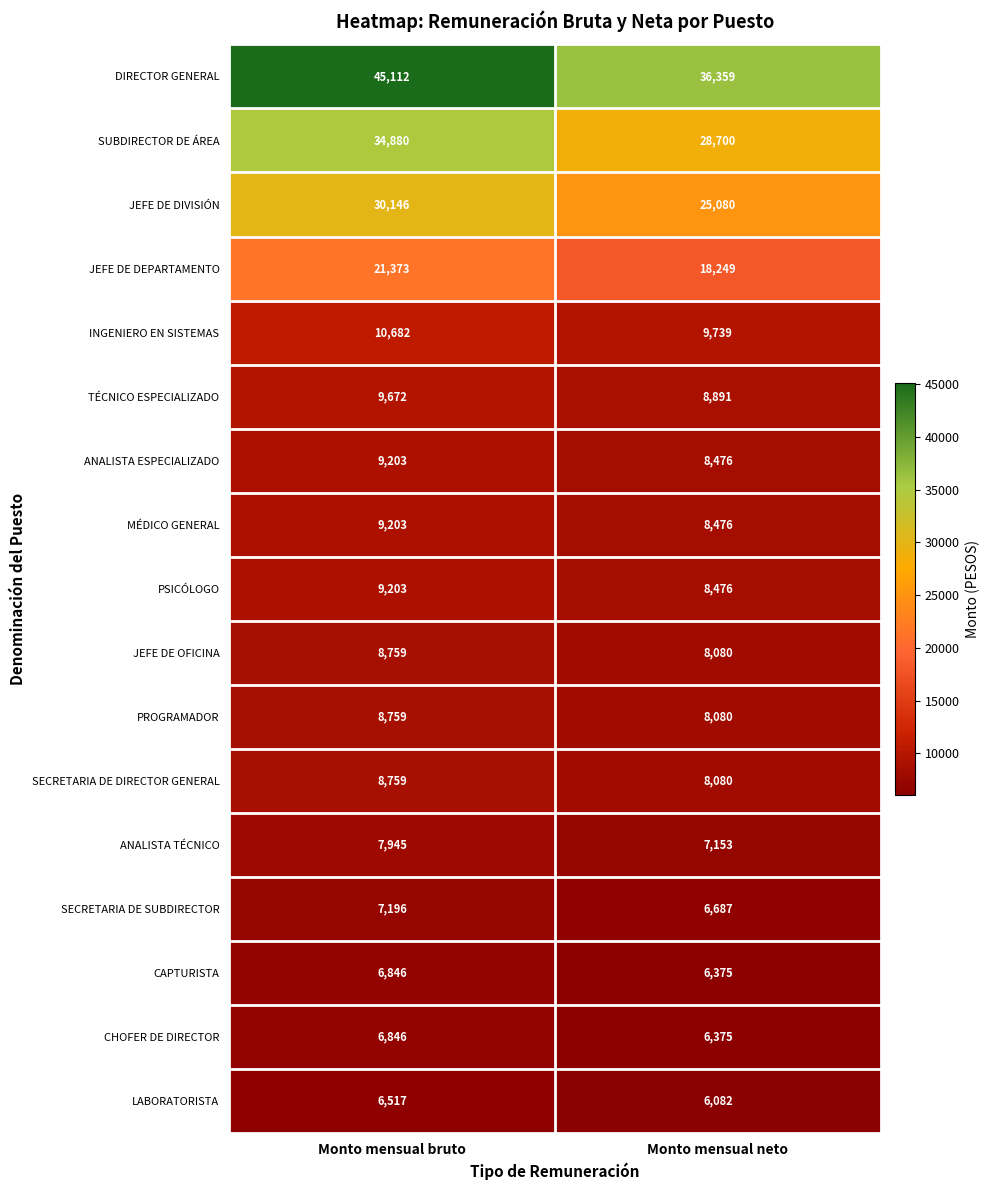

What is the difference between the PROGRAMADOR values at Monto mensual bruto and Monto mensual neto?

679